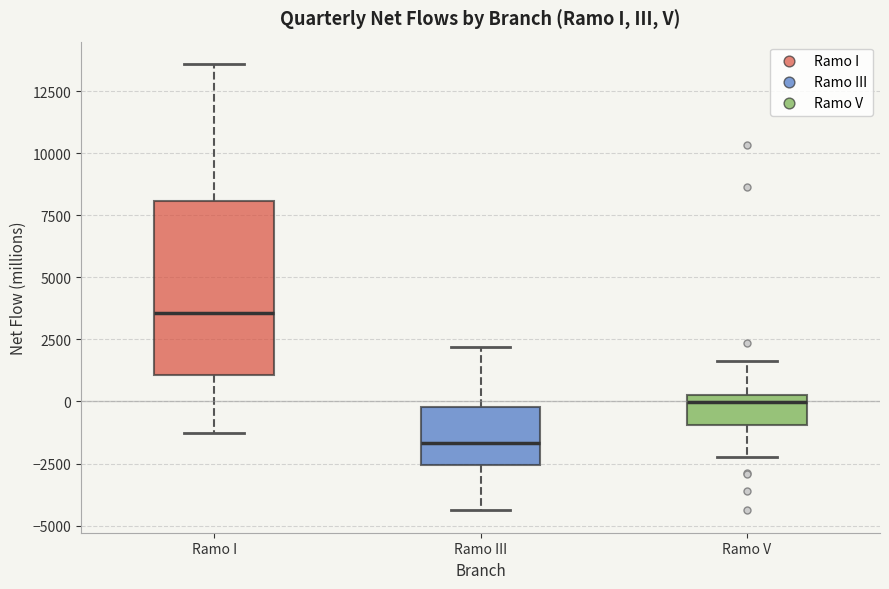

Which box has the highest median line?

Ramo I